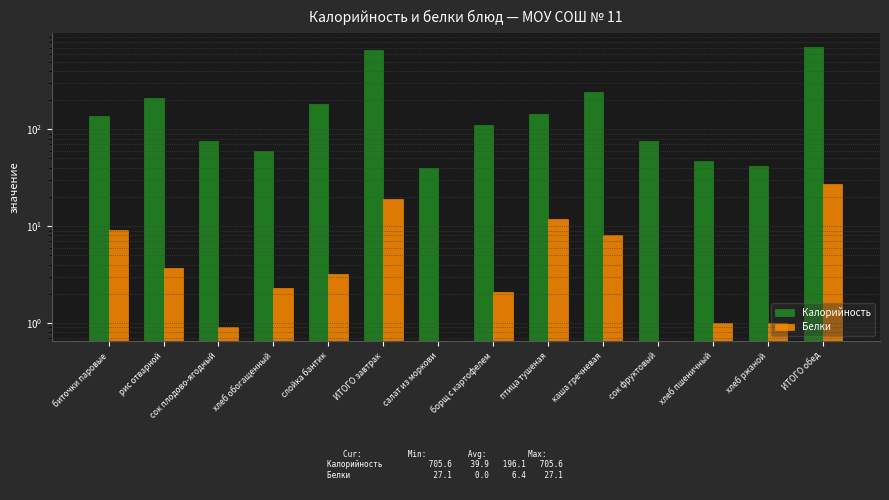

What is the average value of the Белки series?

6.4